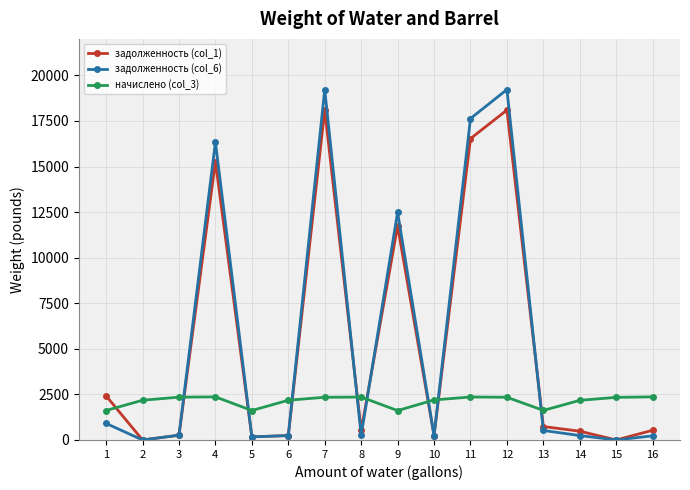

What is the total value across all series at 11?

36522.4